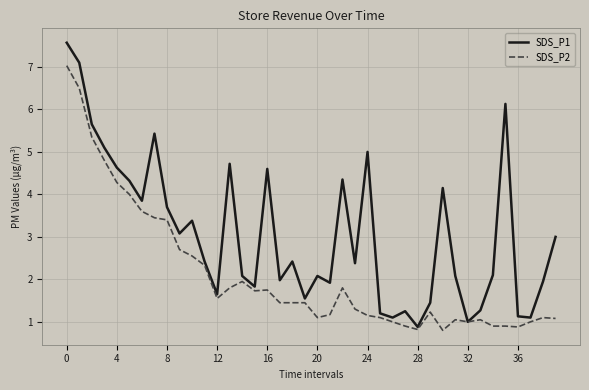

Rank the series by their average value, from lowest to highest.

SDS_P2, SDS_P1